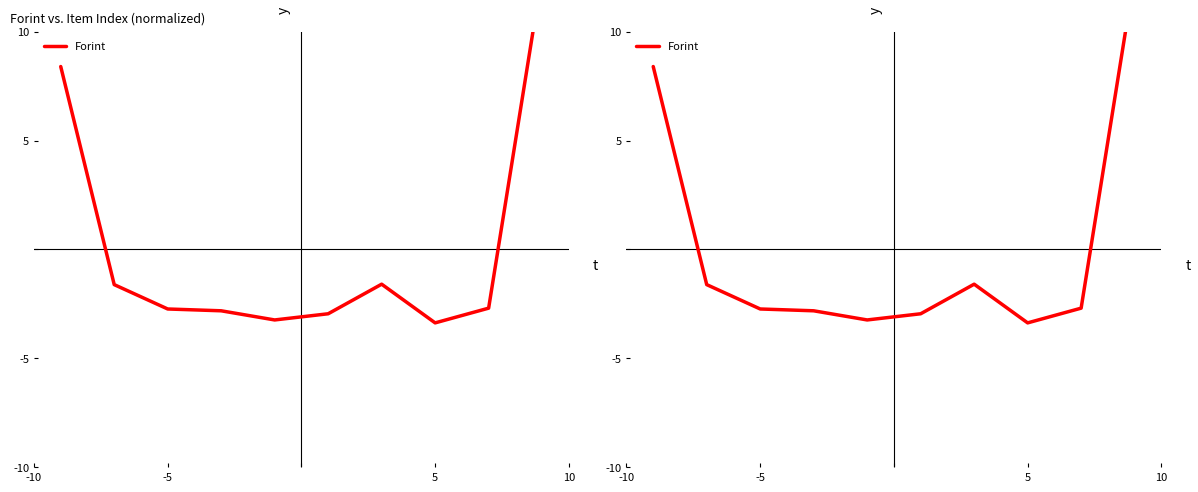

How many values are above zero?

2